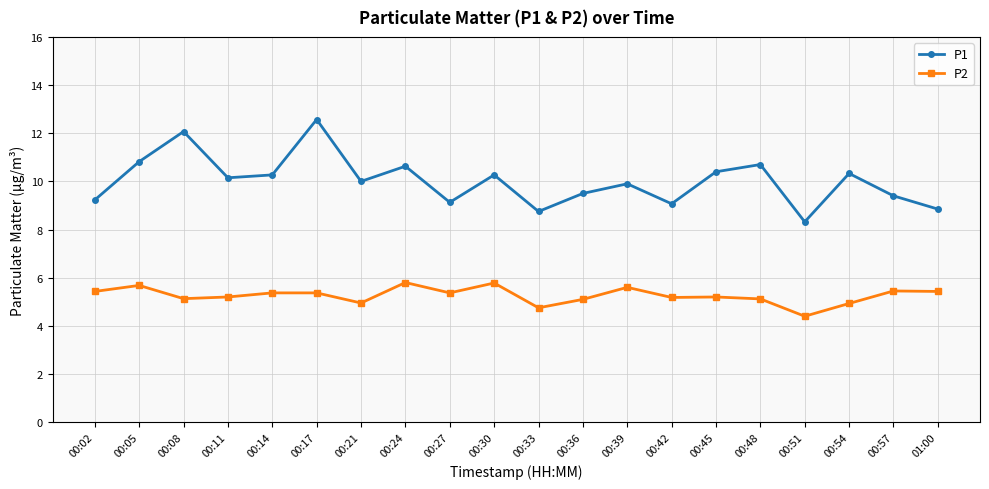

True or false: P1 and P2 intersect in this chart.

False